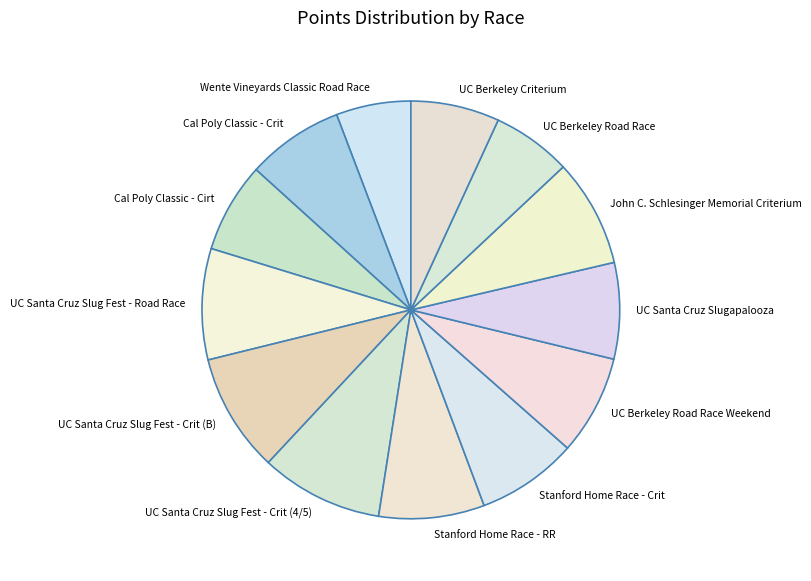

Do Cal Poly Classic - Cirt and Stanford Home Race - RR together represent more than half of the pie?

No